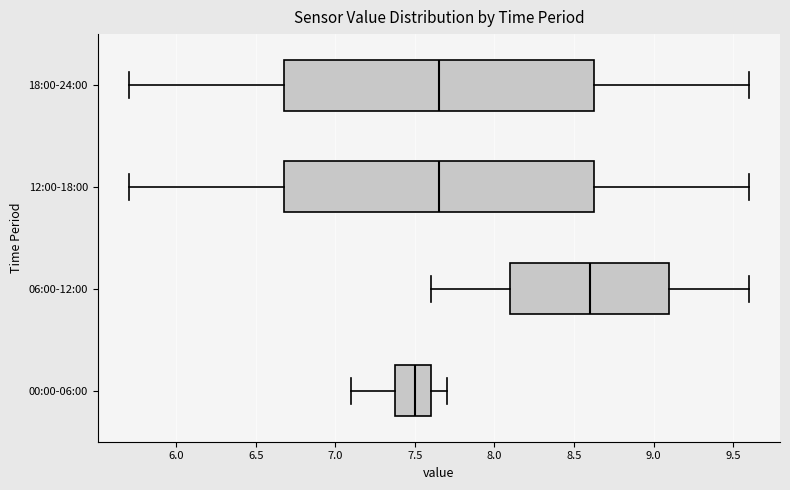

Where is the right edge of the box for 18:00-24:00 on the x-axis? The values are not printed on the chart, so give them approximately, as read against the axis.

8.65